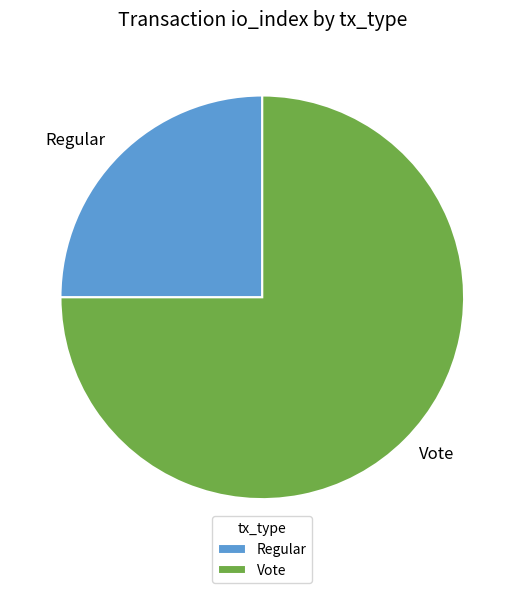

Rank the categories by value from highest to lowest.

Vote, Regular